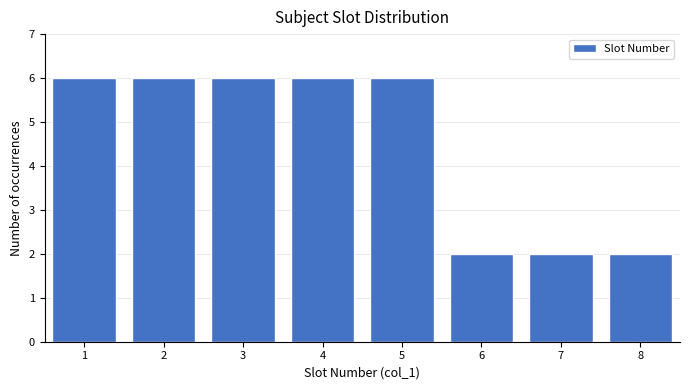

Reading left to right, transcribe this chart: for each bar, give the range it covers on the x-axis and its height. The values are not printed on the chart, so give them approximately, as read against the axis.

0.5 to 1.5: 6
1.5 to 2.5: 6
2.5 to 3.5: 6
3.5 to 4.5: 6
4.5 to 5.5: 6
5.5 to 6.5: 2
6.5 to 7.5: 2
7.5 to 8.5: 2